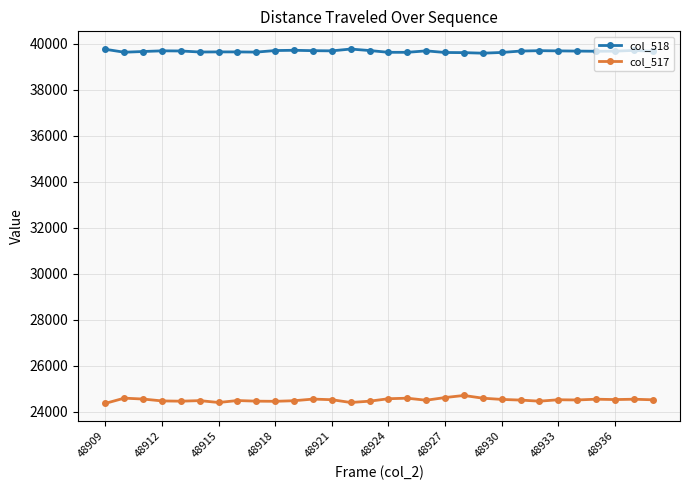

What are all the series names shown in the legend?

col_518, col_517